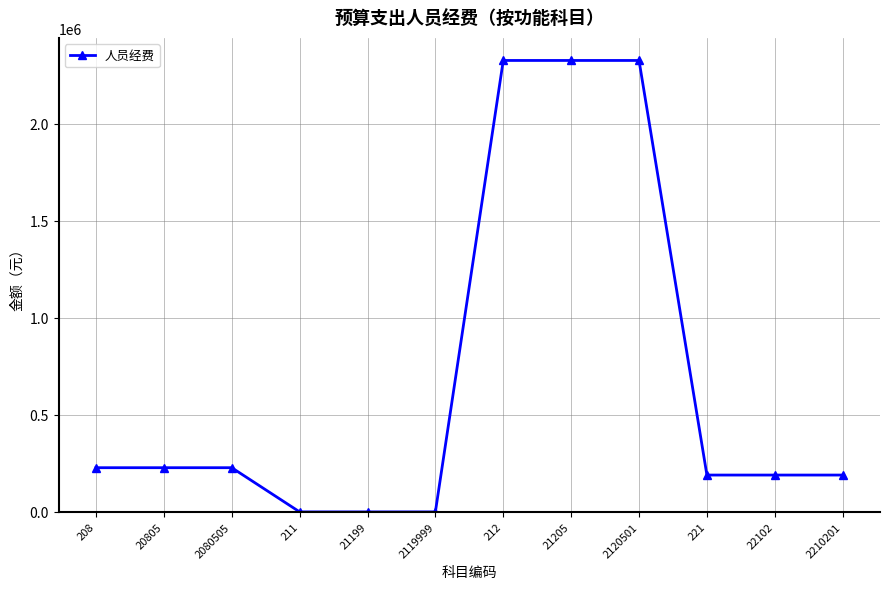

True or false: the data shows 0 at 21199.

True